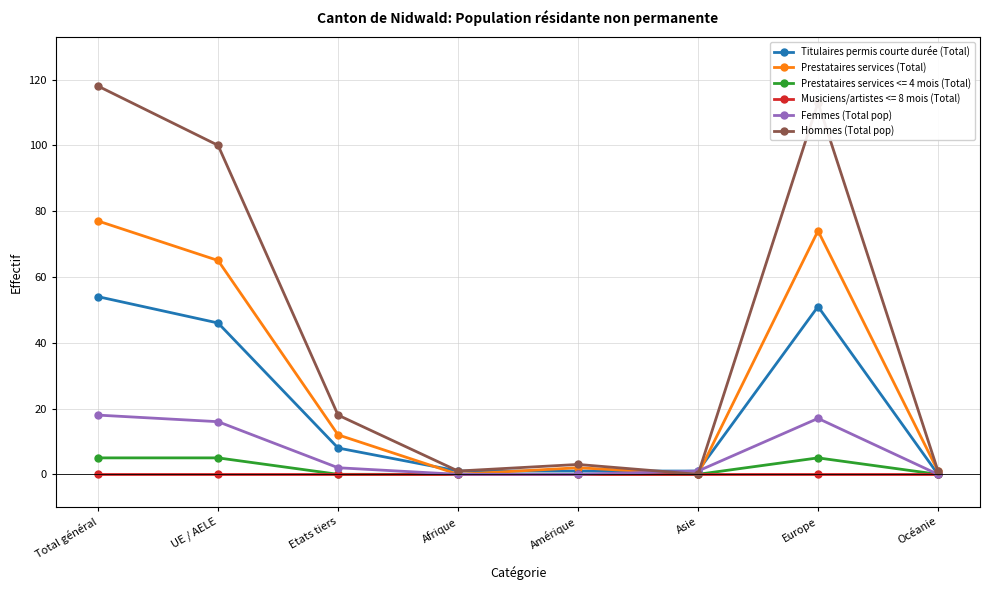

Read the Prestataires services (Total) value at Océanie.

1